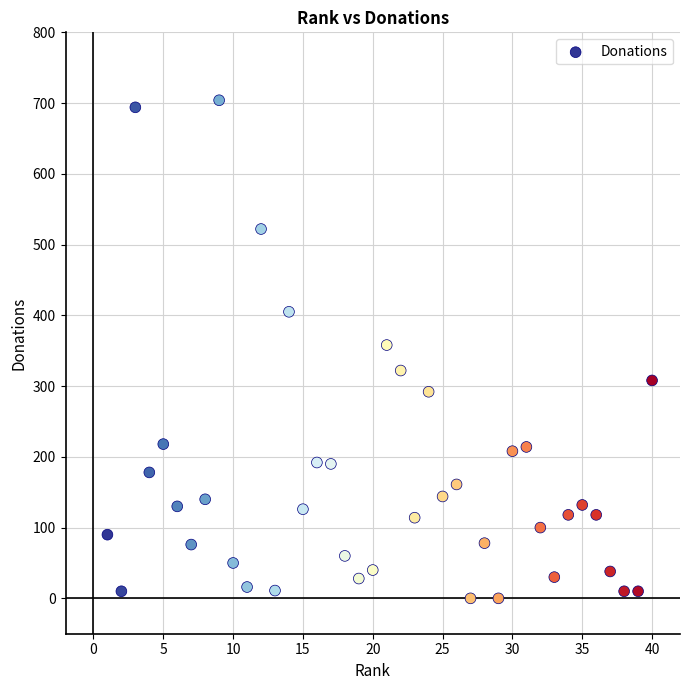

What is the range of X values (max minus min)?

39